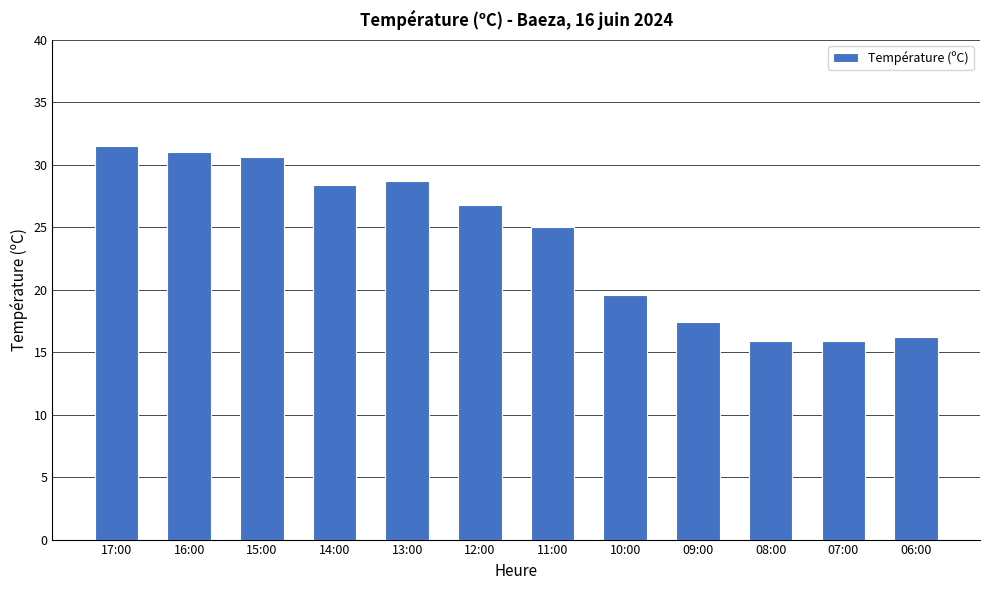

What is the average value?

23.9